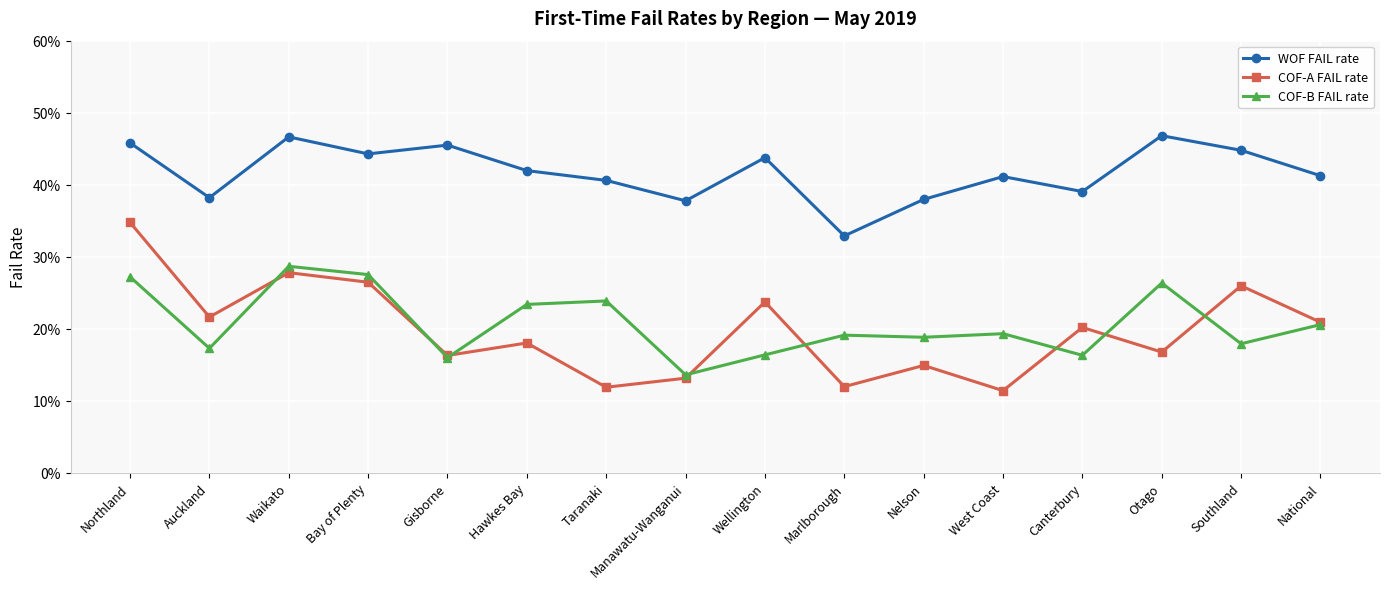

What are all the series names shown in the legend?

WOF FAIL rate, COF-A FAIL rate, COF-B FAIL rate